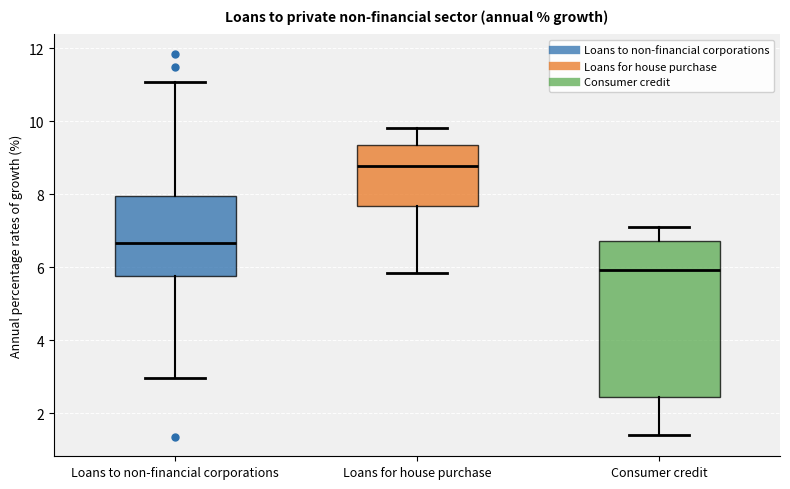

Which box's median line is the highest?

Loans for house purchase